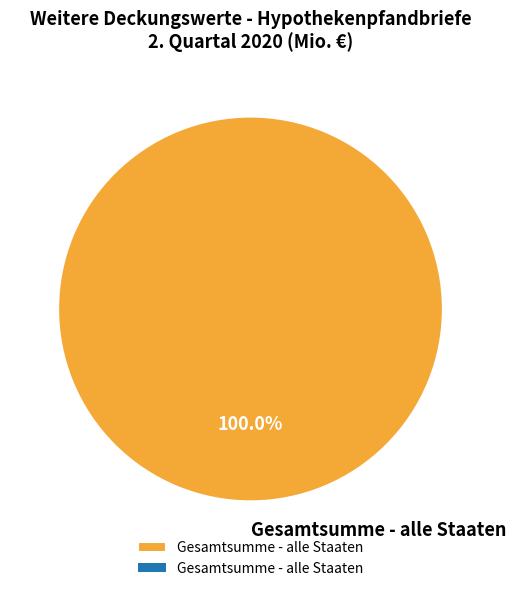

Rank the categories by value from highest to lowest.

Gesamtsumme - alle Staaten